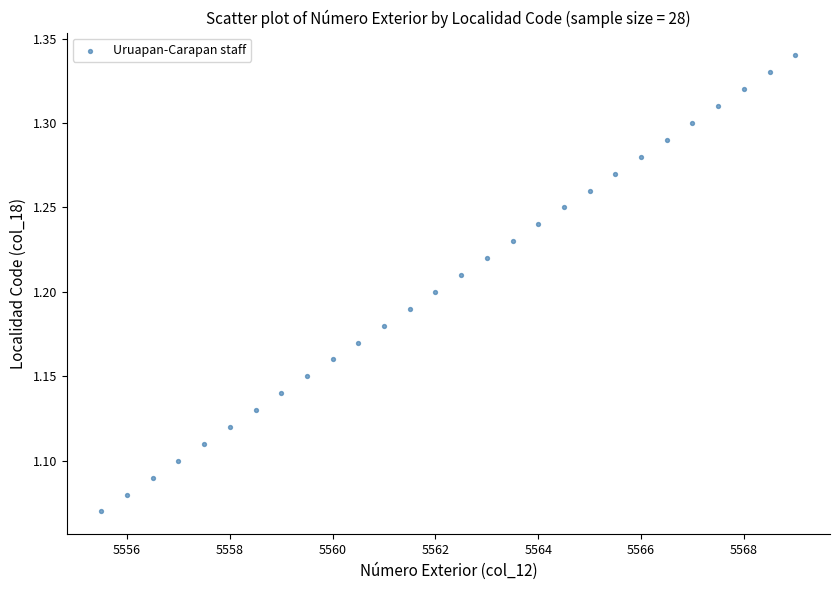

What is the range of Y values (max minus min)?

0.3